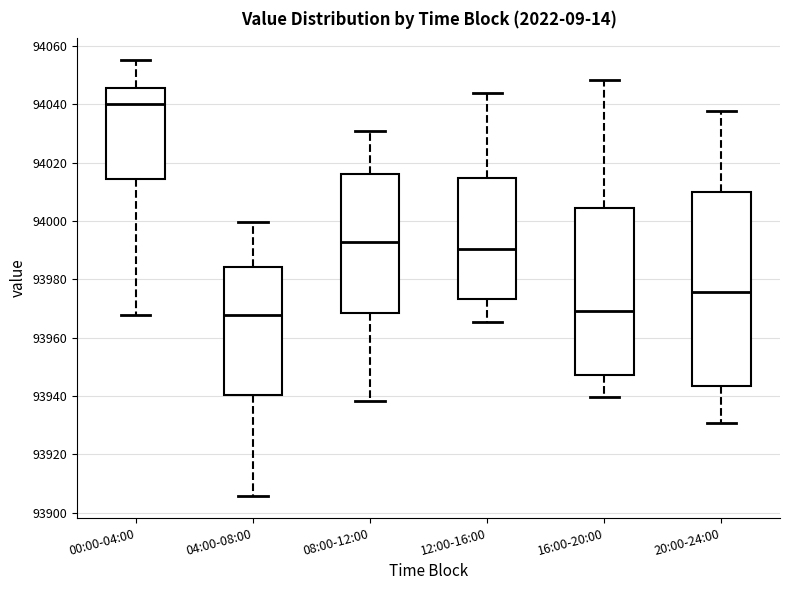

Reading left to right, transcribe this box plot: for each box, give where its median line is, the range the box spans, and where its two whiskers end, as read against the y-axis. The values are not printed on the chart, so give them approximately, as read against the axis.

00:00-04:00: median 94040, box 94014 to 94046, whiskers 93968 to 94056
04:00-08:00: median 93968, box 93940 to 93984, whiskers 93906 to 94000
08:00-12:00: median 93992, box 93968 to 94016, whiskers 93938 to 94030
12:00-16:00: median 93990, box 93974 to 94014, whiskers 93966 to 94044
16:00-20:00: median 93970, box 93946 to 94004, whiskers 93940 to 94048
20:00-24:00: median 93976, box 93944 to 94010, whiskers 93930 to 94038